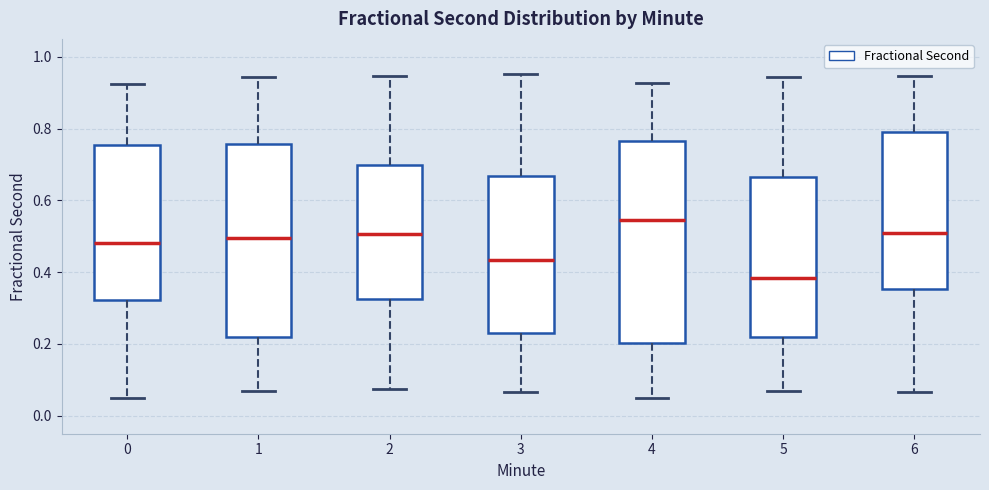

Reading left to right, transcribe this box plot: for each box, give where its median line is, the range the box spans, and where its two whiskers end, as read against the y-axis. The values are not printed on the chart, so give them approximately, as read against the axis.

0: median 0.48, box 0.32 to 0.76, whiskers 0.04 to 0.92
1: median 0.50, box 0.22 to 0.76, whiskers 0.06 to 0.94
2: median 0.50, box 0.32 to 0.70, whiskers 0.08 to 0.94
3: median 0.44, box 0.24 to 0.66, whiskers 0.06 to 0.96
4: median 0.54, box 0.20 to 0.76, whiskers 0.04 to 0.92
5: median 0.38, box 0.22 to 0.66, whiskers 0.06 to 0.94
6: median 0.50, box 0.36 to 0.78, whiskers 0.06 to 0.94